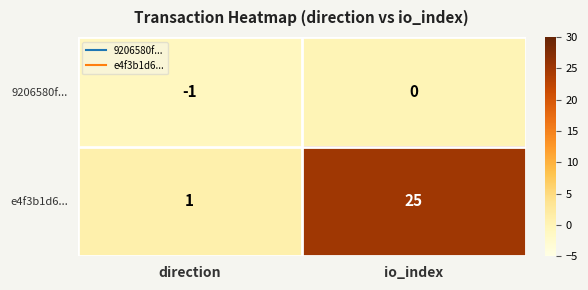

What is the difference between the e4f3b1d6... values at direction and io_index?

24